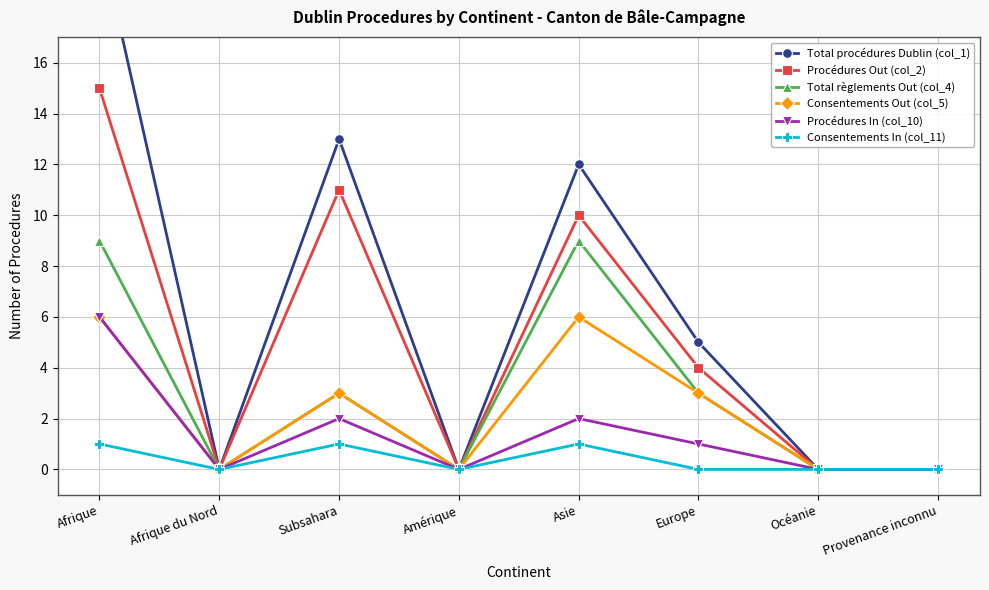

How many categories are shown in the chart?

8